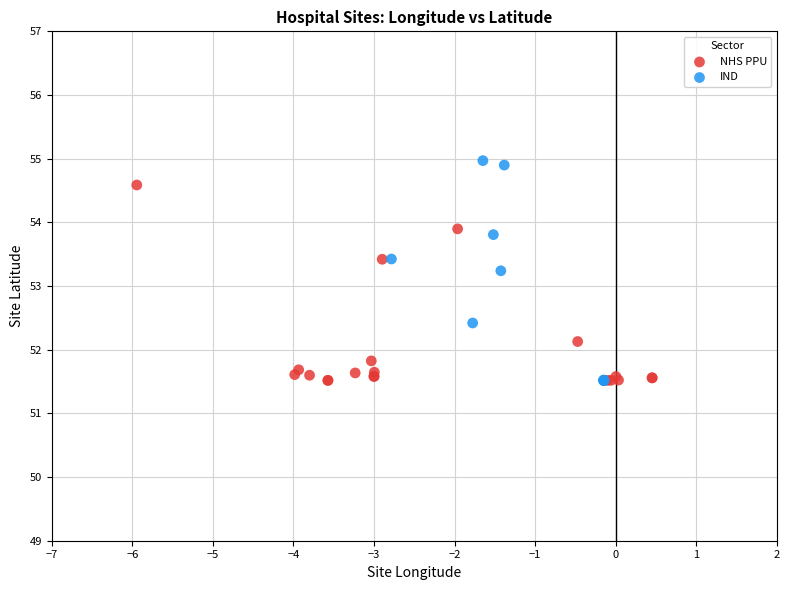

Which series has the largest Y range (max minus min)?

IND